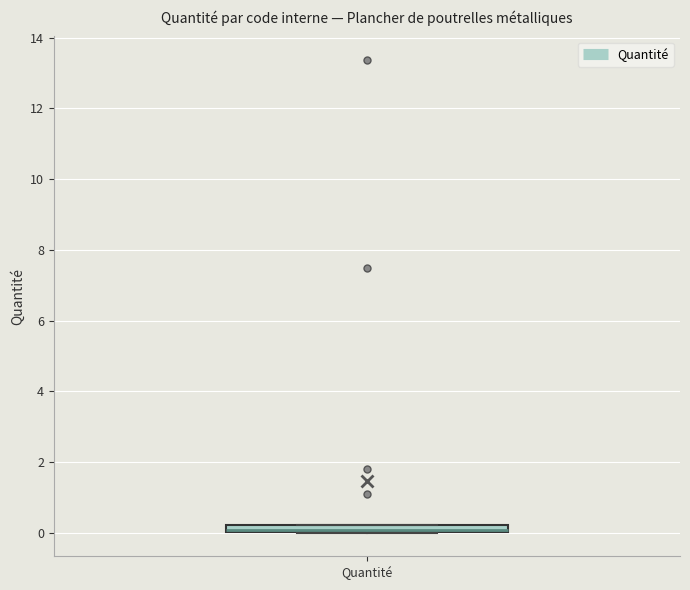

Where is the lower edge of the box for Quantité on the y-axis? The values are not printed on the chart, so give them approximately, as read against the axis.

0.0